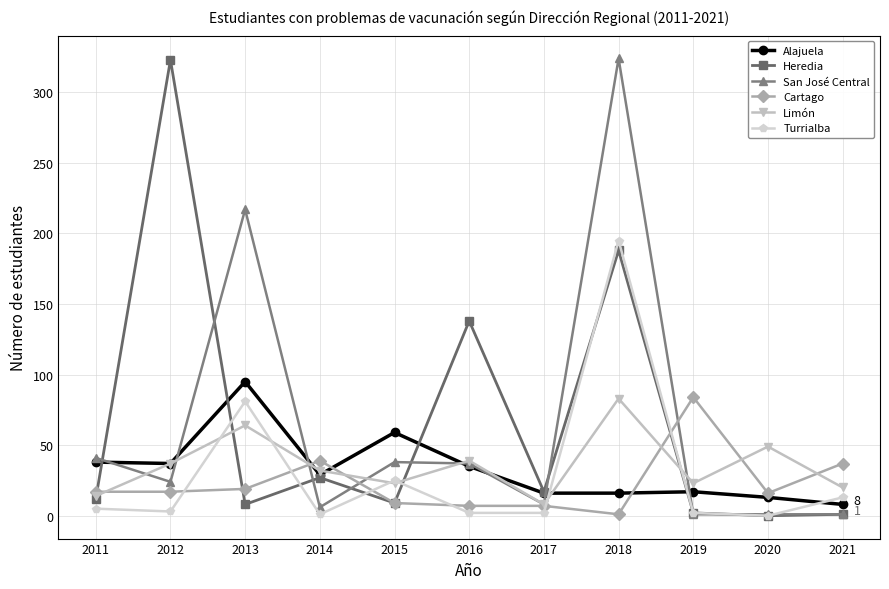

Which series changed the most between 2011 and 2016?

Heredia